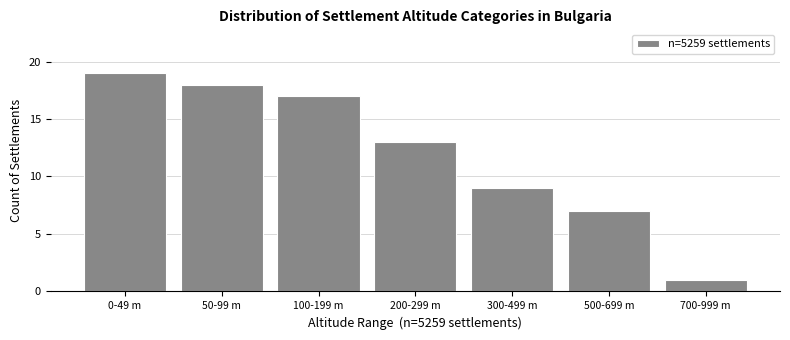

Reading left to right, extract all data points from this chart.

0-49 m=19	50-99 m=18	100-199 m=17	200-299 m=13	300-499 m=9	500-699 m=7	700-999 m=1